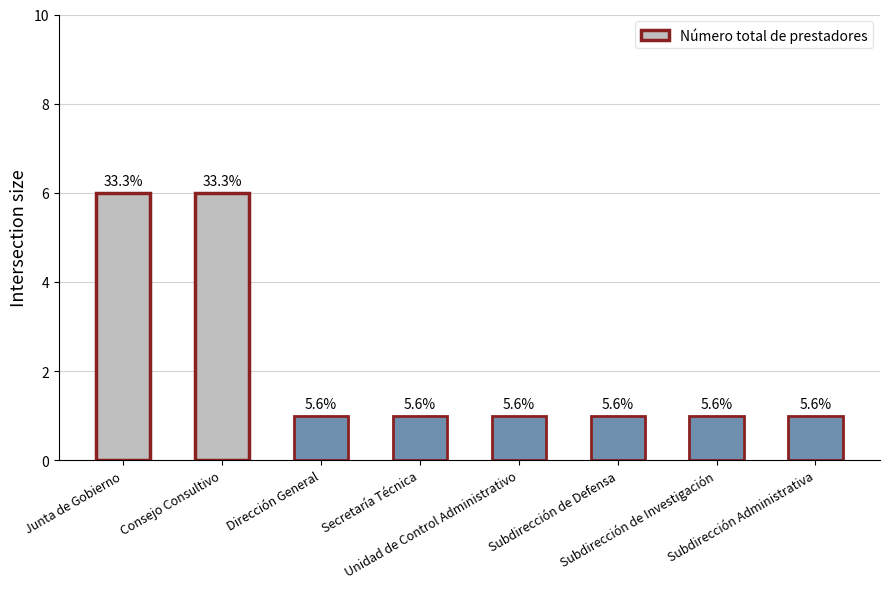

The value at Consejo Consultivo is 6. True or false?

True